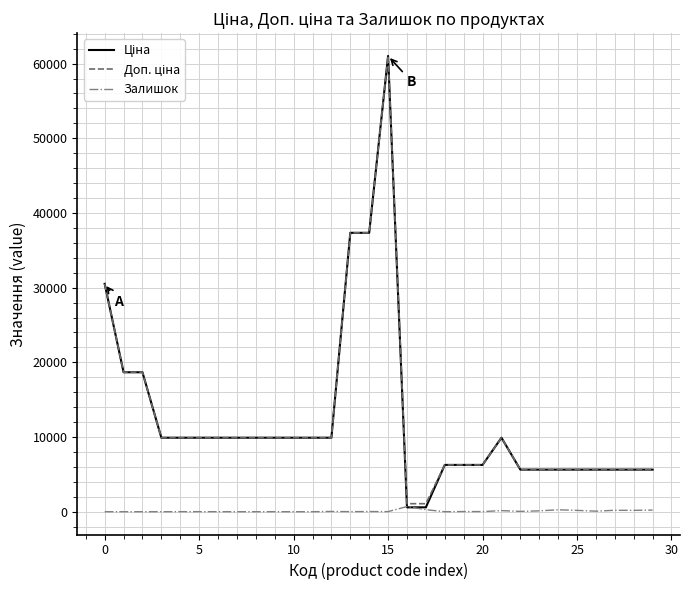

What is the maximum value shown in the chart?

61024.7